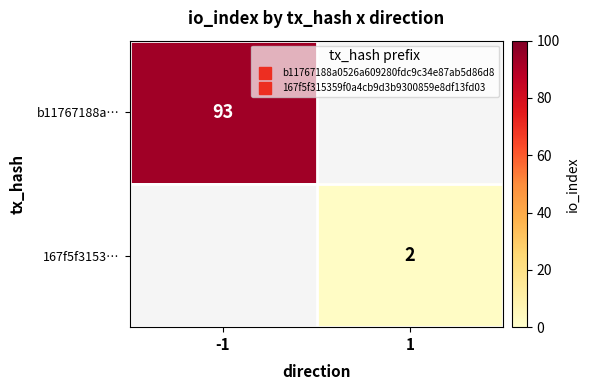

Which series has the largest range (max minus min)?

b11767188a…